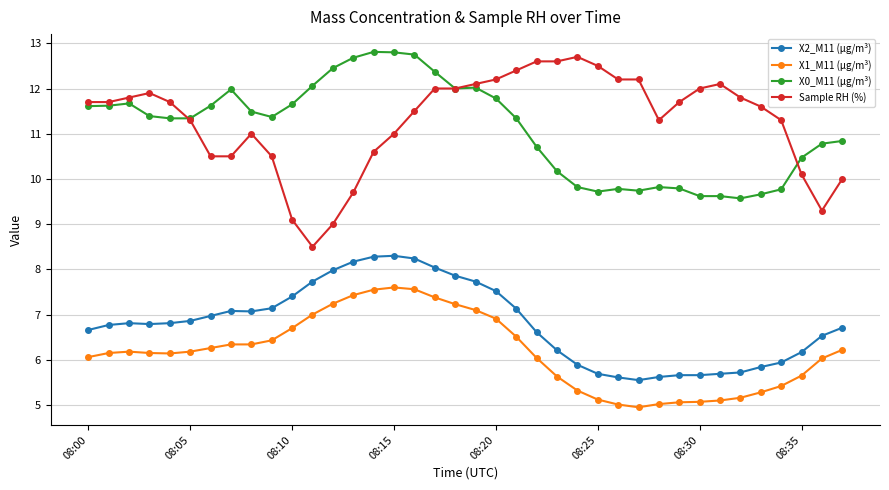

What is the difference between the second highest and minimum values in the X2_M11 (μg/m³) series?

2.7